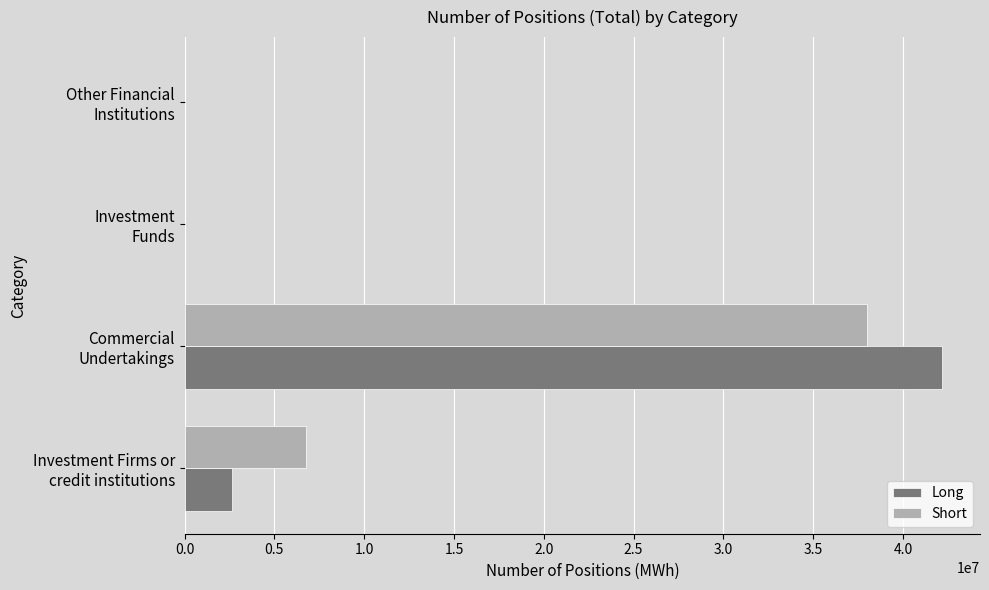

What is the highest value of the Short series?

38025103